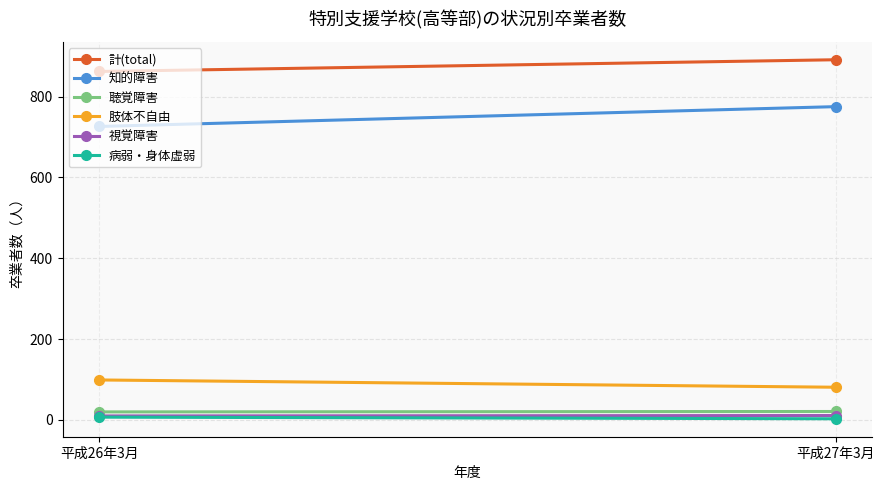

Count the number of categories in the chart.

2